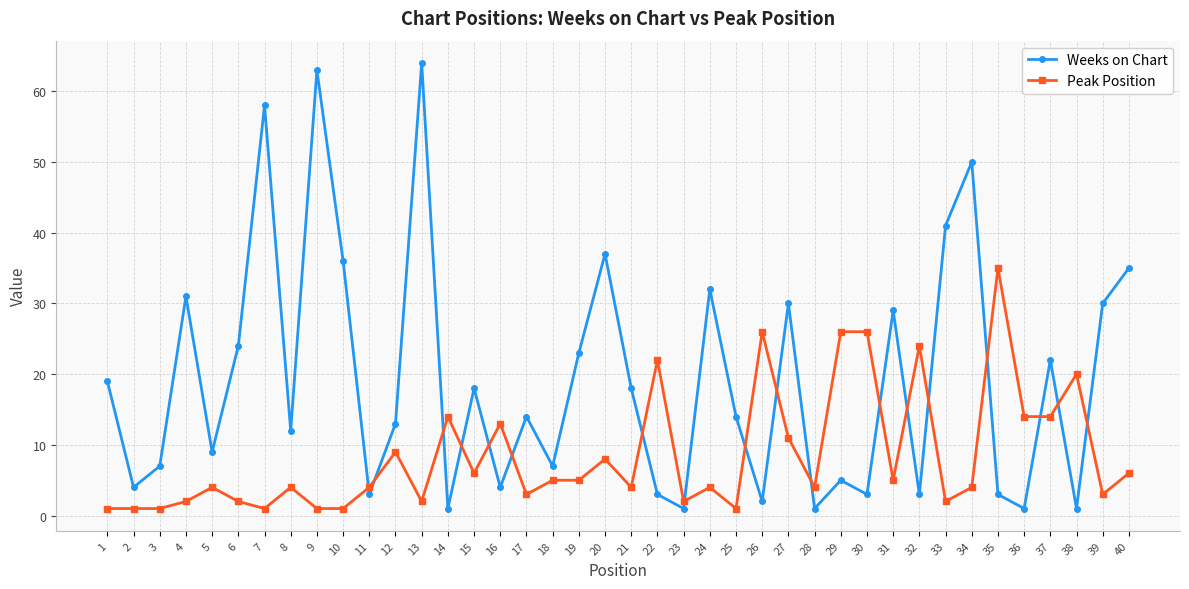

Where is Peak Position nearest to the value 18?

38